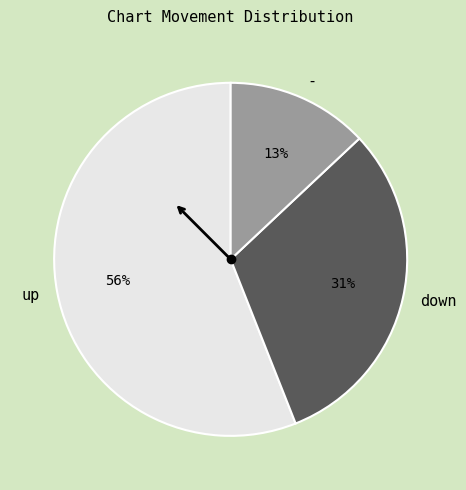

Which slice represents more than half of the pie?

up